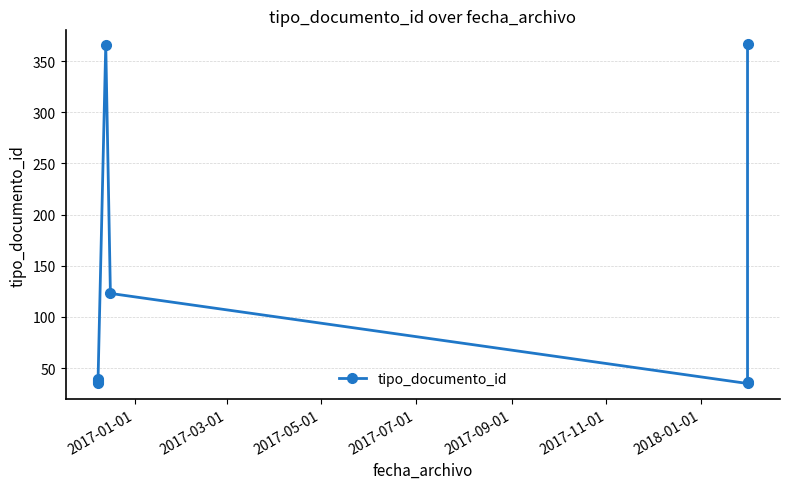

Reading left to right, extract all data points from this chart.

35	38	36	39	37	366	123	35	36	367